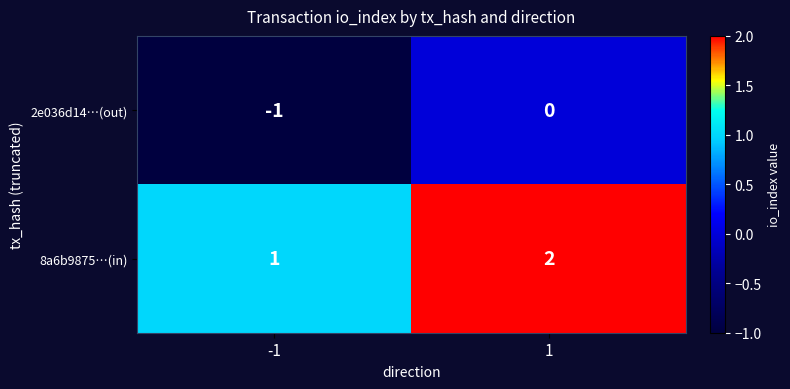

Which series has the largest total across all categories?

8a6b9875…(in)